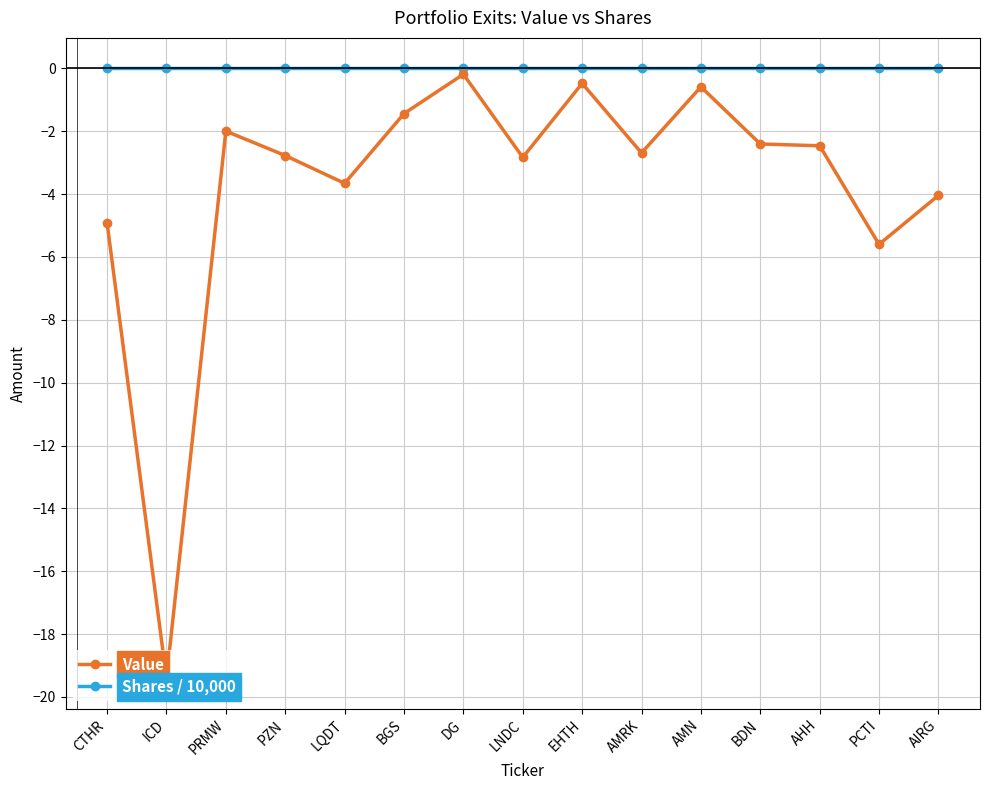

True or false: Shares / 10,000 and Value cross at least once.

False